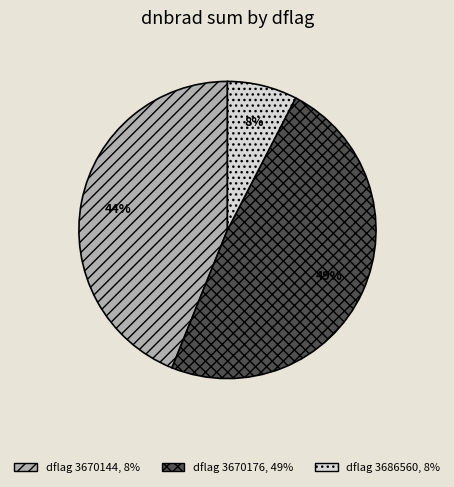

Is it true that dflag 3670144, 8% is 37% of the pie?

False